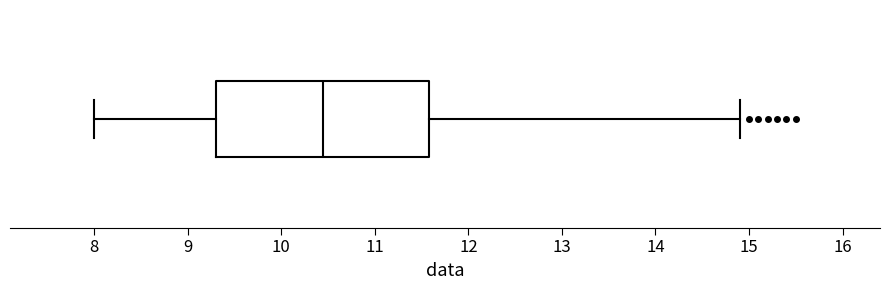

Read this box plot against the x-axis: the position of the median line, the range covered by the box, and the ends of both whiskers. The values are not printed on the chart, so give them approximately, as read against the axis.

median 10.5, box 9.3 to 11.6, whiskers 8.0 to 14.9